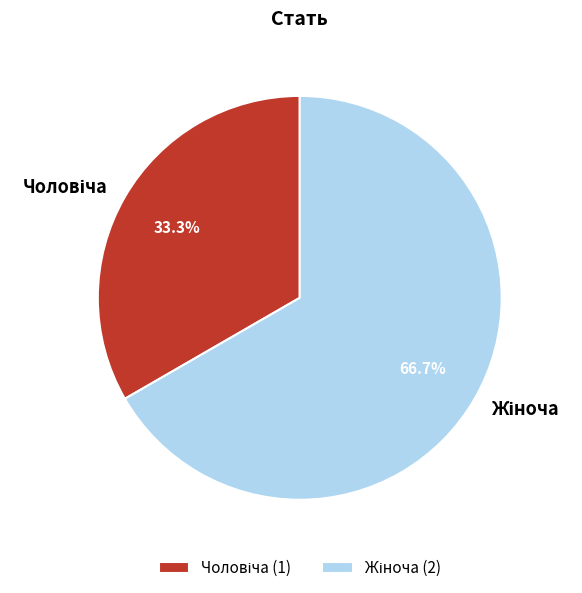

True or false: Жіноча accounts for 67% of the total.

True